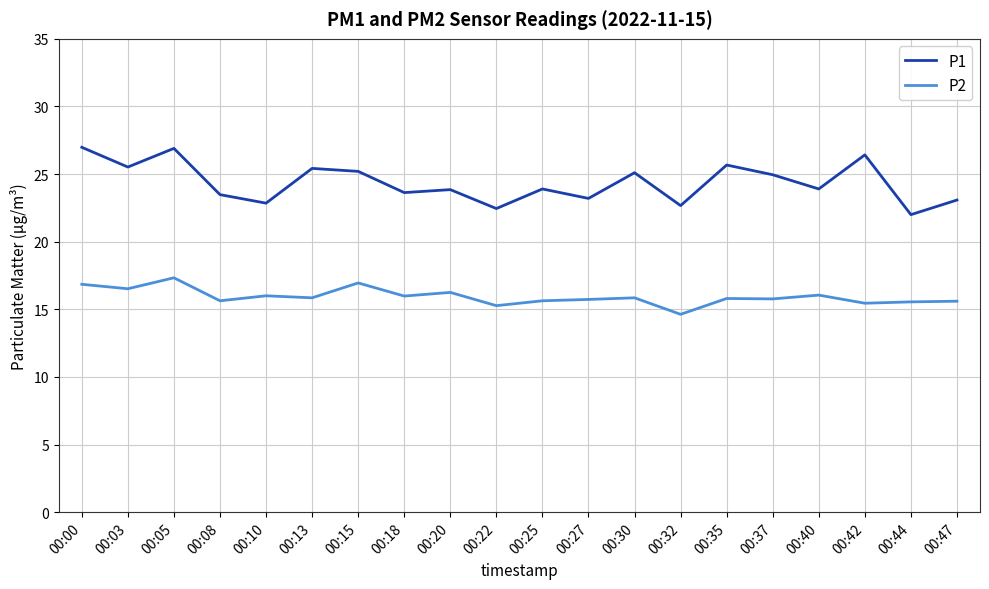

What is the average value of the P1 series?

24.4